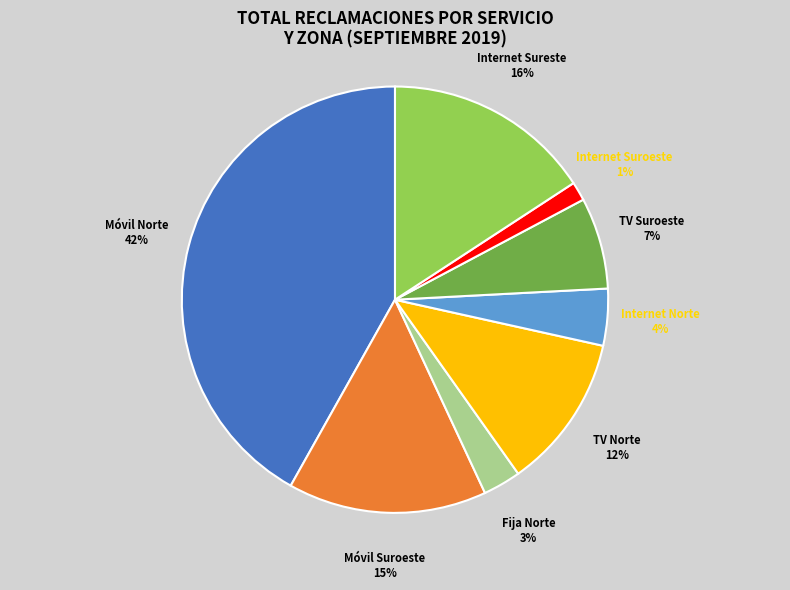

Do Internet Suroeste and Móvil Norte together represent more than half of the pie?

No